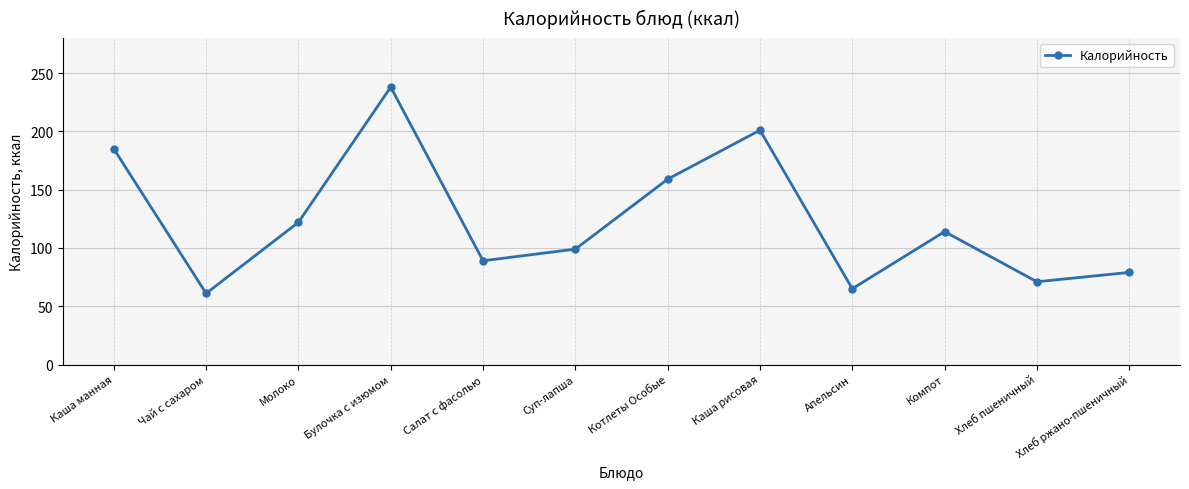

At which label is the value closest to 149?

Котлеты Особые